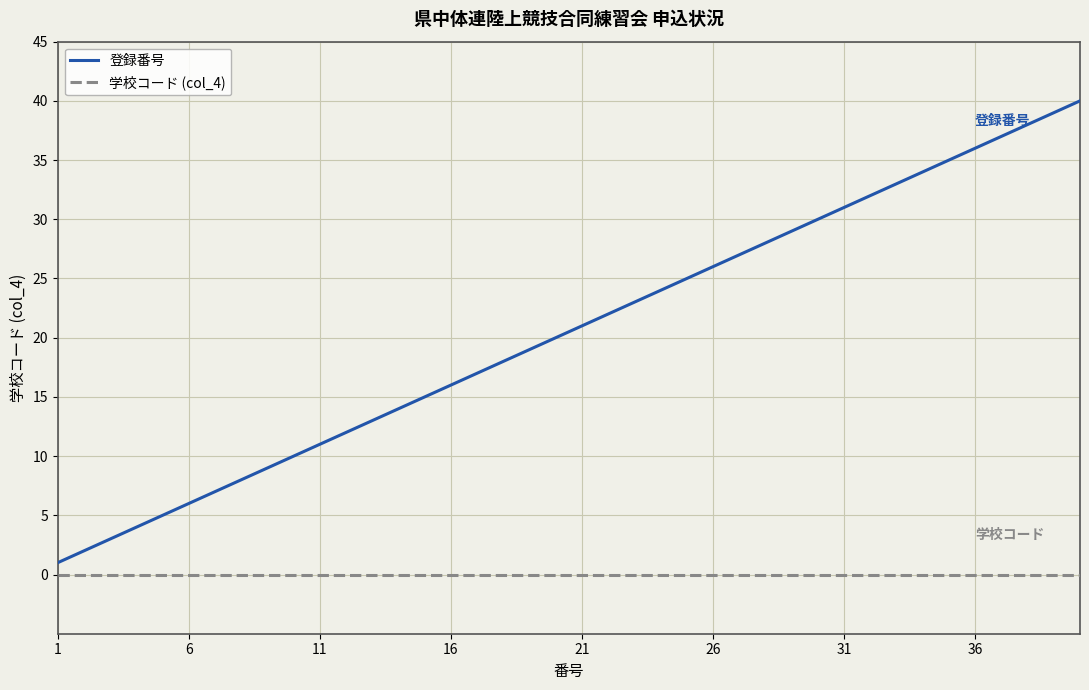

True or false: 登録番号 has more than 1 points higher than both neighbors.

False